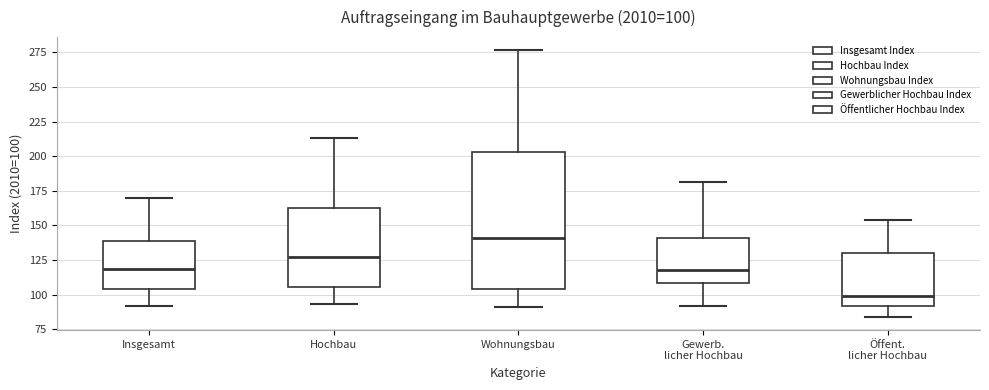

Which box is the tallest, from its lower edge to its upper edge?

Wohnungsbau